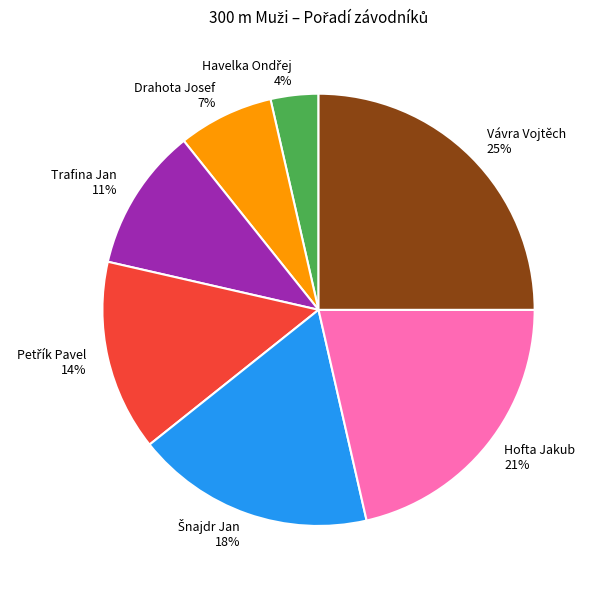

What percentage is the Hofta Jakub slice, to the nearest percent?

21%